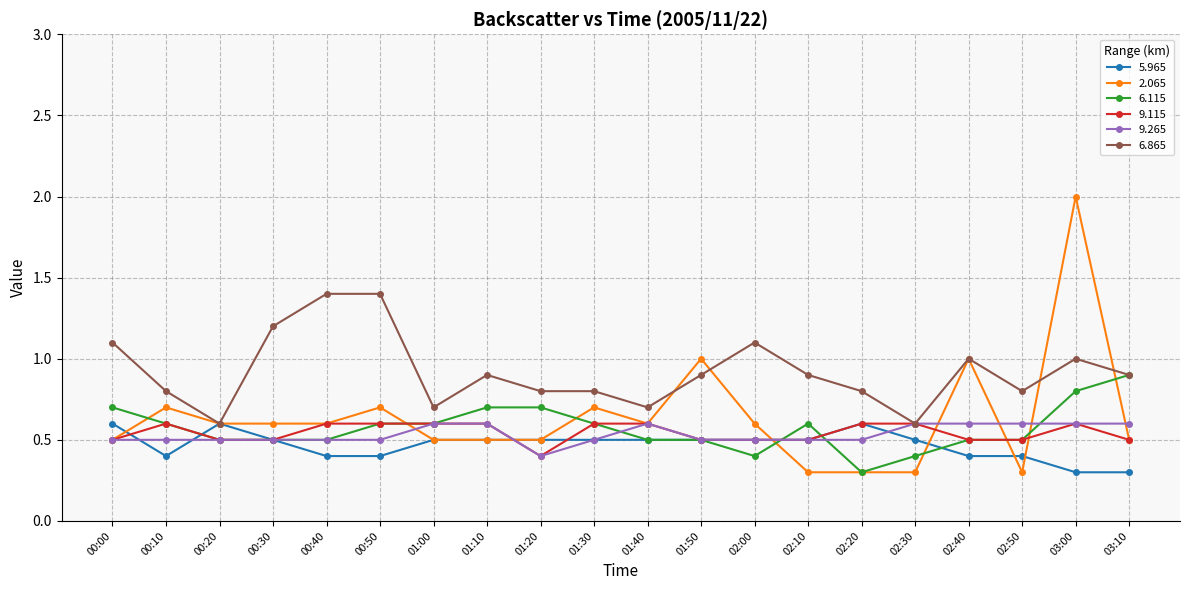

True or false: 6.865 has more than 1 interior local peaks.

True